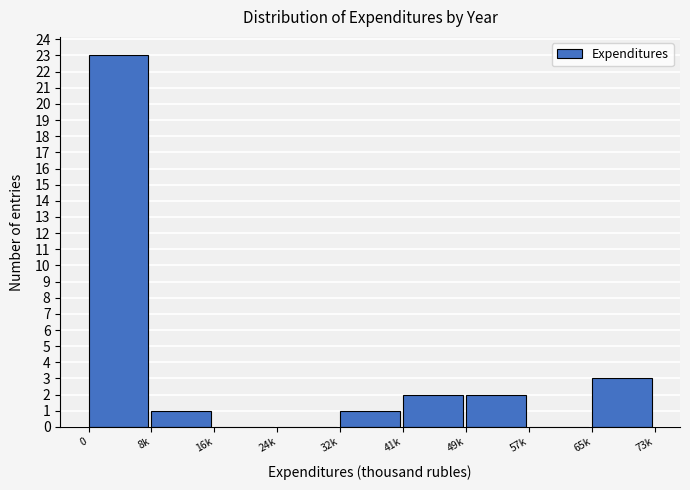

Reading right to left, list all the values displayed in this chart.

65k=3	57k=0	49k=2	41k=2	32k=1	24k=0	16k=0	8k=1	0=23